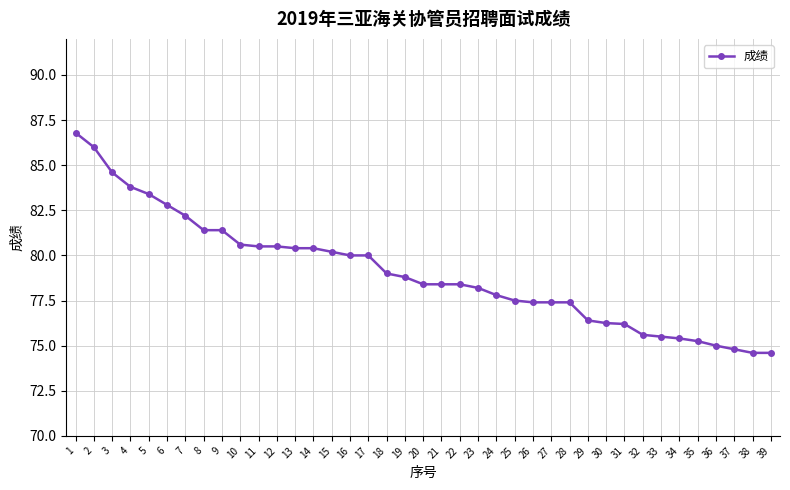

What is the sum of all values?

3083.3